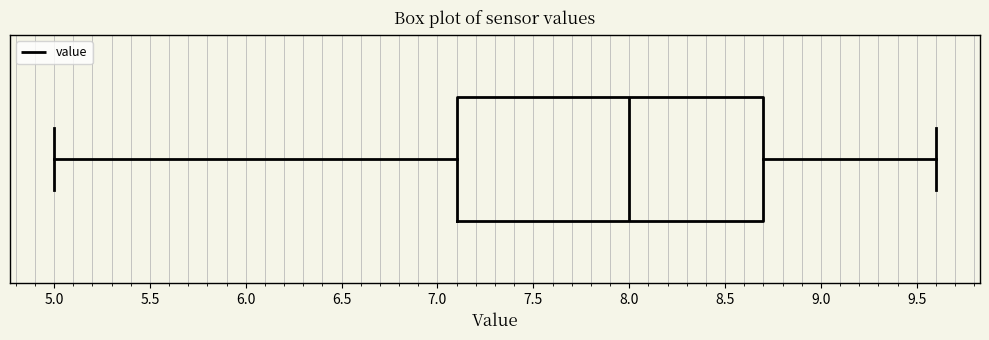

Where is the right edge of the box on the x-axis? The values are not printed on the chart, so give them approximately, as read against the axis.

8.7